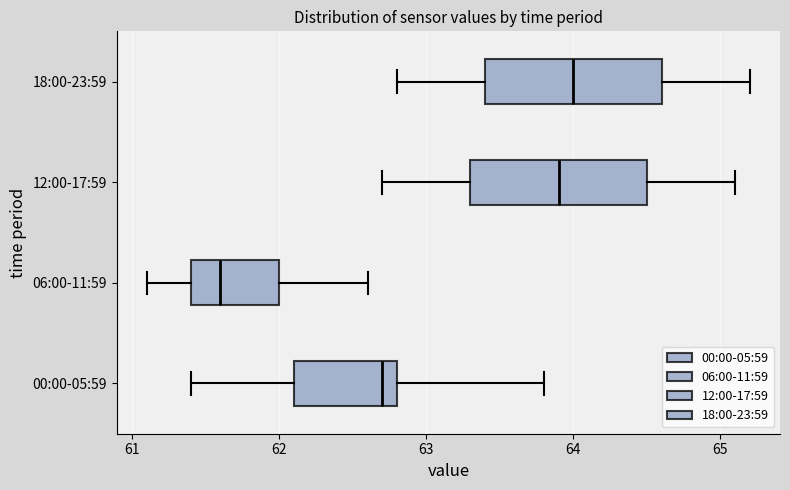

Reading bottom to top, transcribe this box plot: for each box, give where its median line is, the range the box spans, and where its two whiskers end, as read against the x-axis. The values are not printed on the chart, so give them approximately, as read against the axis.

00:00-05:59: median 62.7, box 62.1 to 62.8, whiskers 61.4 to 63.8
06:00-11:59: median 61.6, box 61.4 to 62.0, whiskers 61.1 to 62.6
12:00-17:59: median 63.9, box 63.3 to 64.5, whiskers 62.7 to 65.1
18:00-23:59: median 64.0, box 63.4 to 64.6, whiskers 62.8 to 65.2